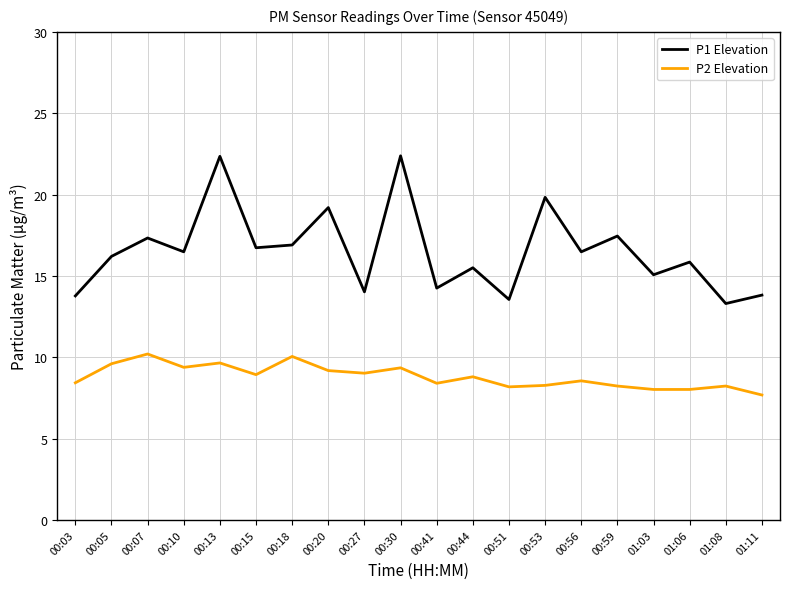

What is the total value across all series at 00:44?

24.3